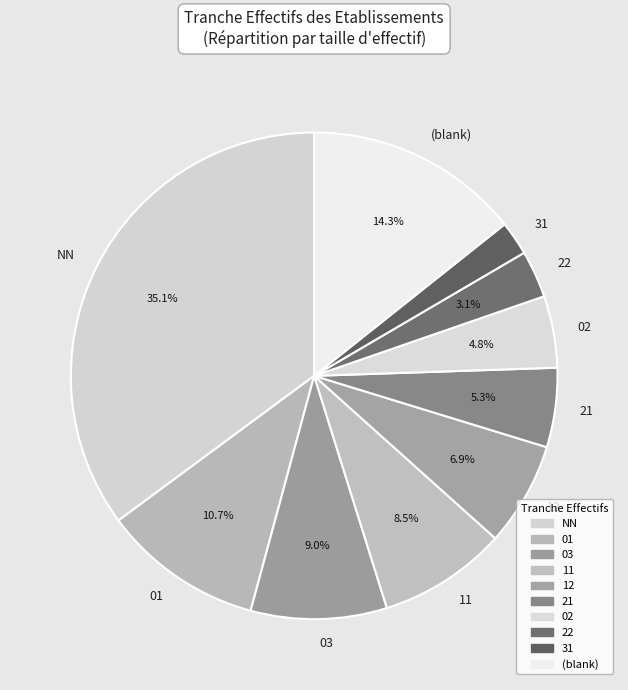

What is the ratio of the value at 31 to the value at 21?

0.4